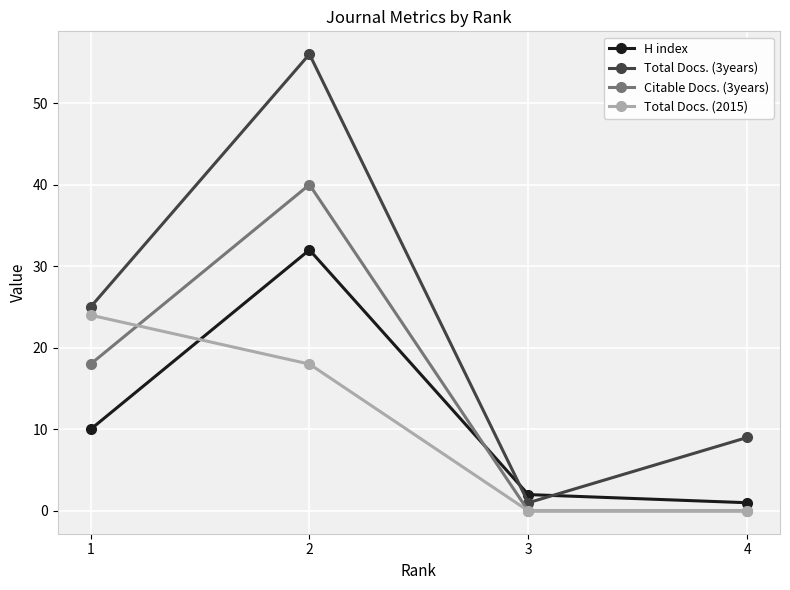

True or false: Total Docs. (3years) and Citable Docs. (3years) cross at least once.

False